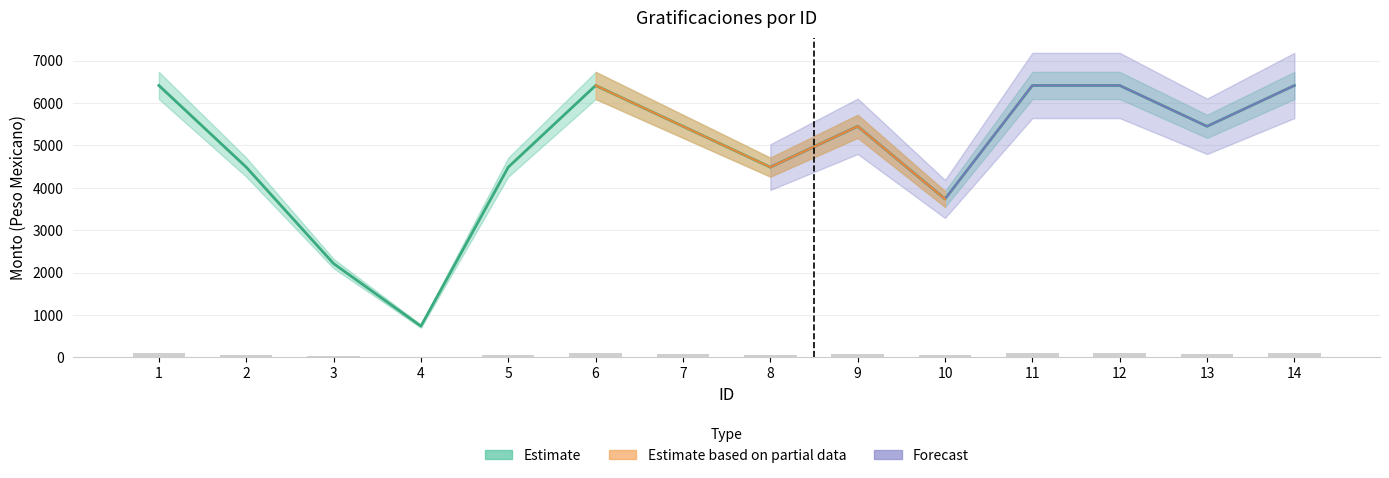

How many groups of bars are there?

14